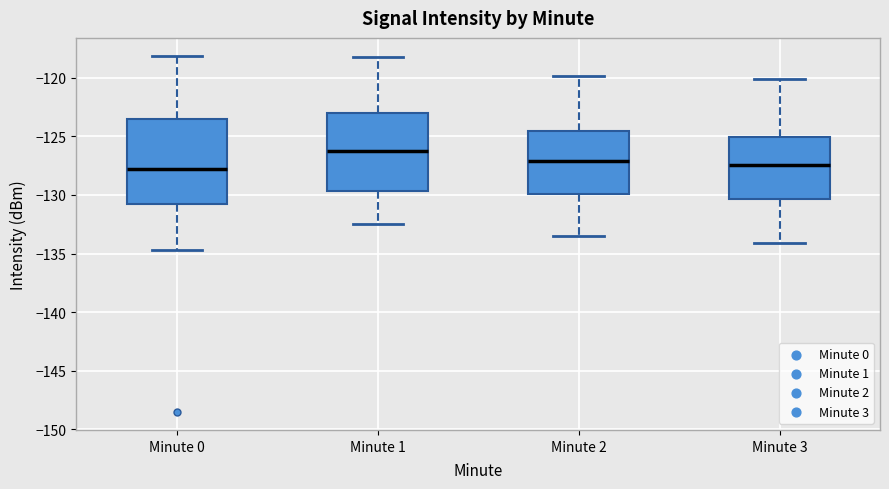

Reading left to right, read every box against the y-axis: the position of its median line, the range the box covers, and the ends of its whiskers. The values are not printed on the chart, so give them approximately, as read against the axis.

Minute 0: median -128.0, box -130.5 to -123.5, whiskers -134.5 to -118.0
Minute 1: median -126.5, box -129.5 to -123.0, whiskers -132.5 to -118.5
Minute 2: median -127.0, box -130.0 to -124.5, whiskers -133.5 to -120.0
Minute 3: median -127.5, box -130.5 to -125.0, whiskers -134.0 to -120.0